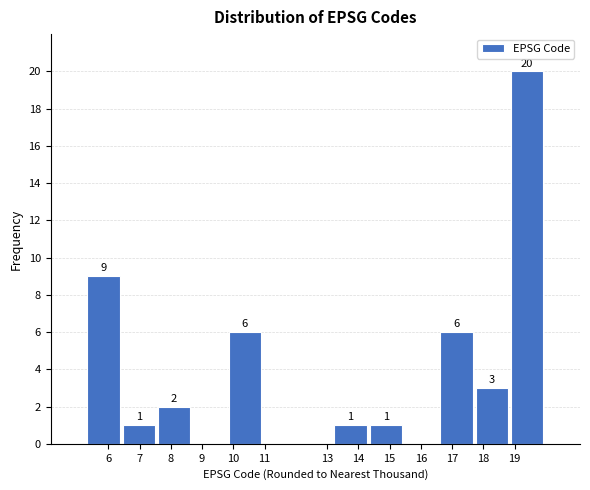

Reading right to left, extract all data points from this chart.

19=20	18=3	17=6	16=0	15=1	14=1	13=0	11=0	10=6	9=0	8=2	7=1	6=9